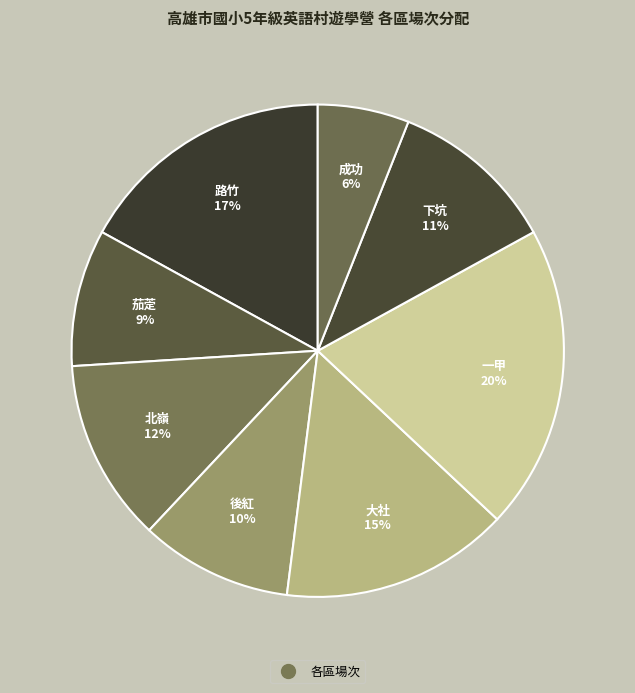

How many slices are in this pie chart?

8